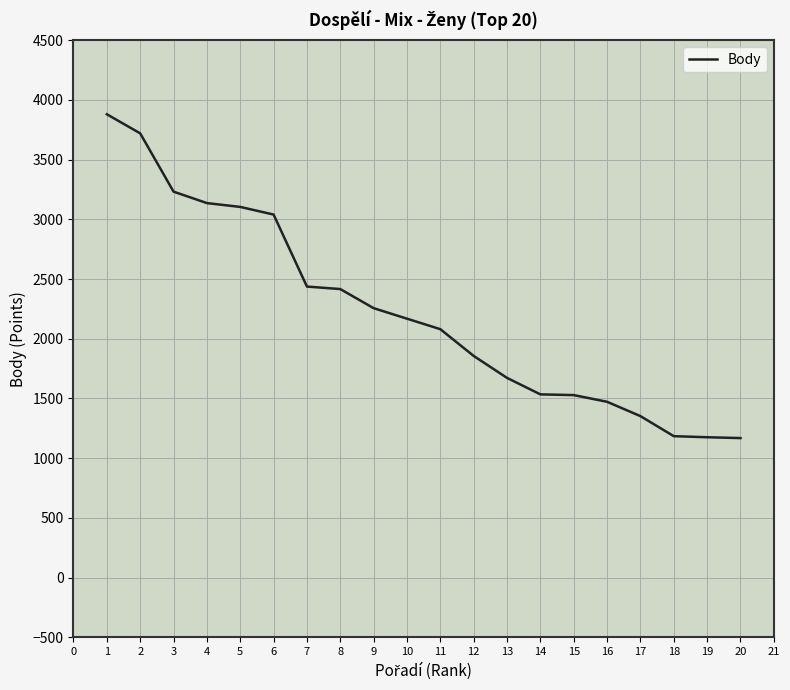

What is the maximum value shown in the chart?

3880